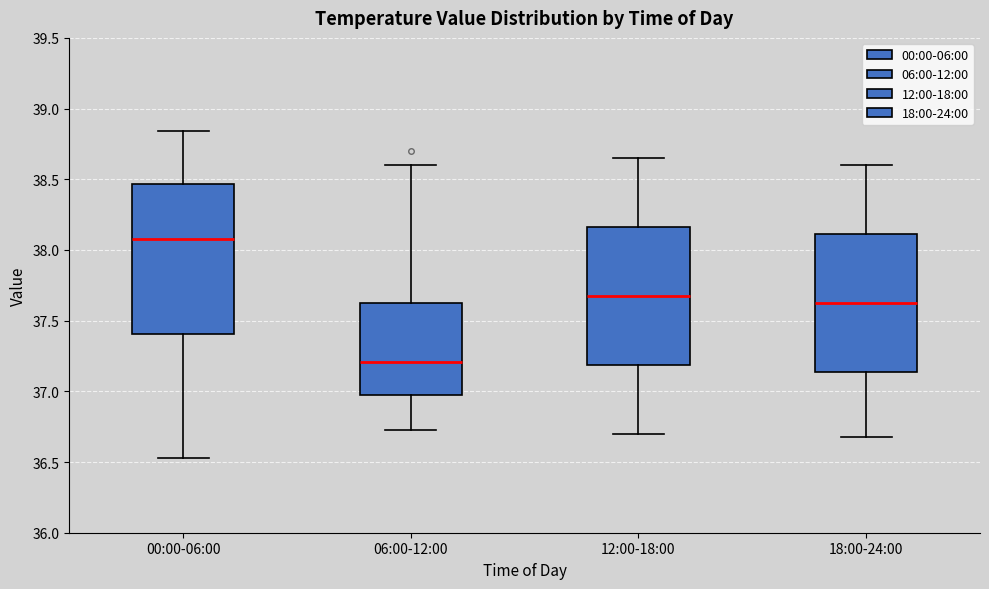

Which box has the highest median line?

00:00-06:00